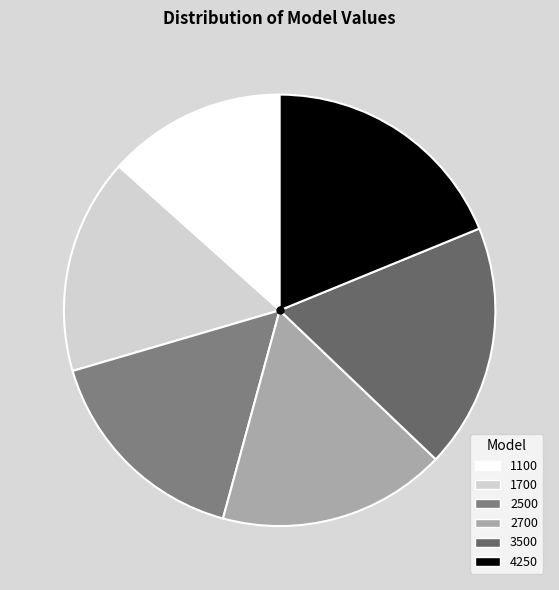

Is it true that 2500 is 15% of the pie?

False